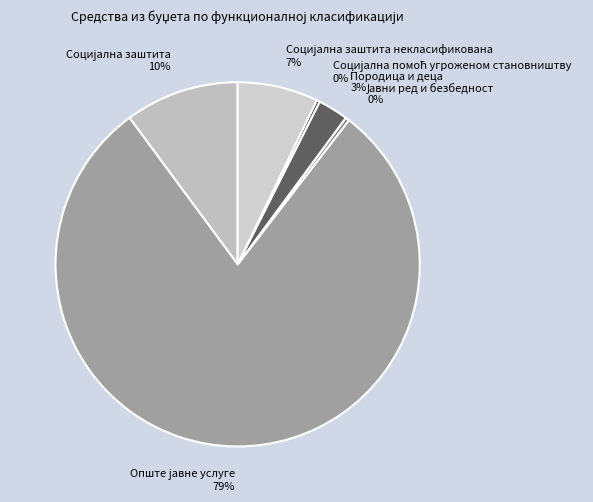

Does any single category account for the majority?

Yes